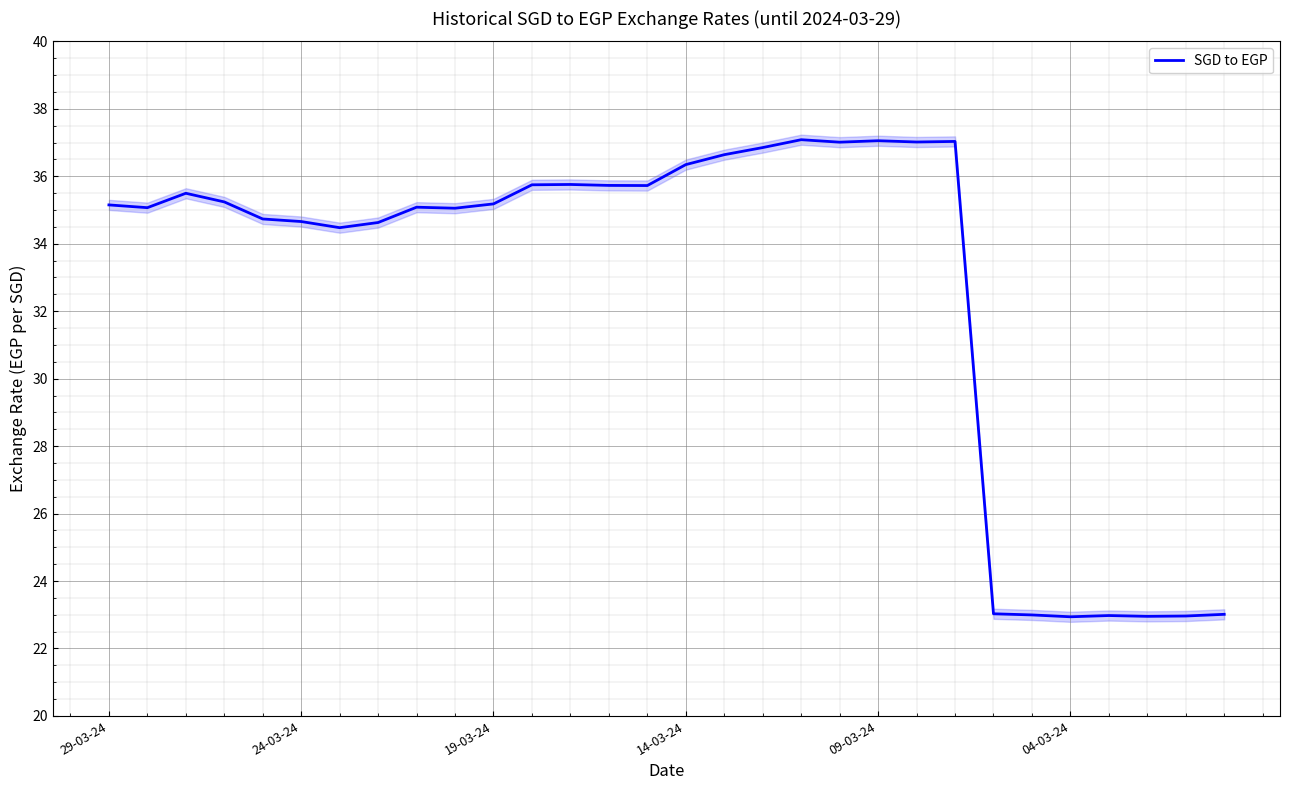

The value of SGD to EGP at 19-03-24 is 58.2. True or false?

False